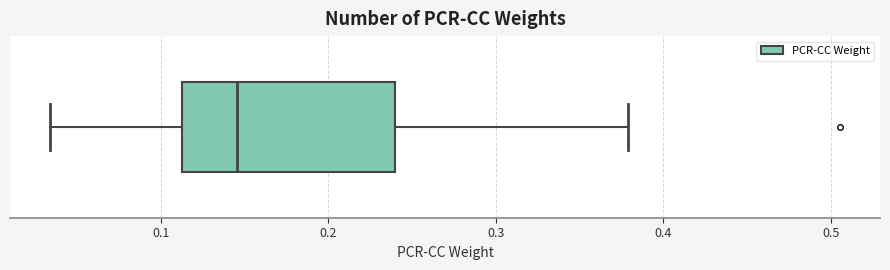

Where is the left edge of the box on the x-axis? The values are not printed on the chart, so give them approximately, as read against the axis.

0.11